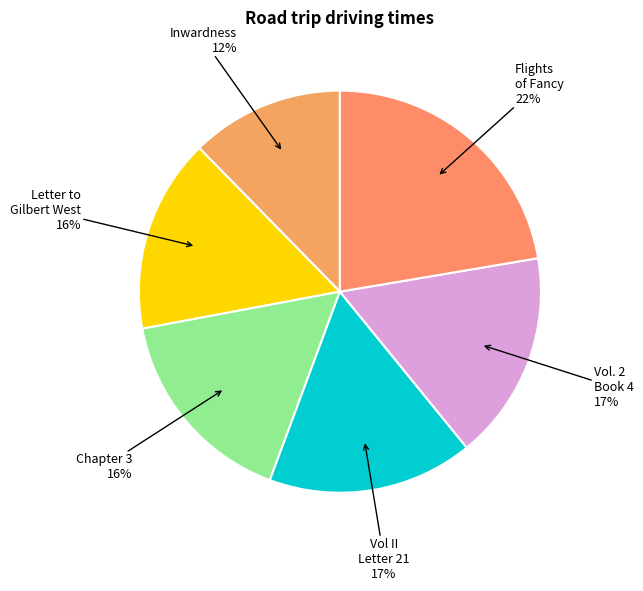

How many slices are in this pie chart?

6